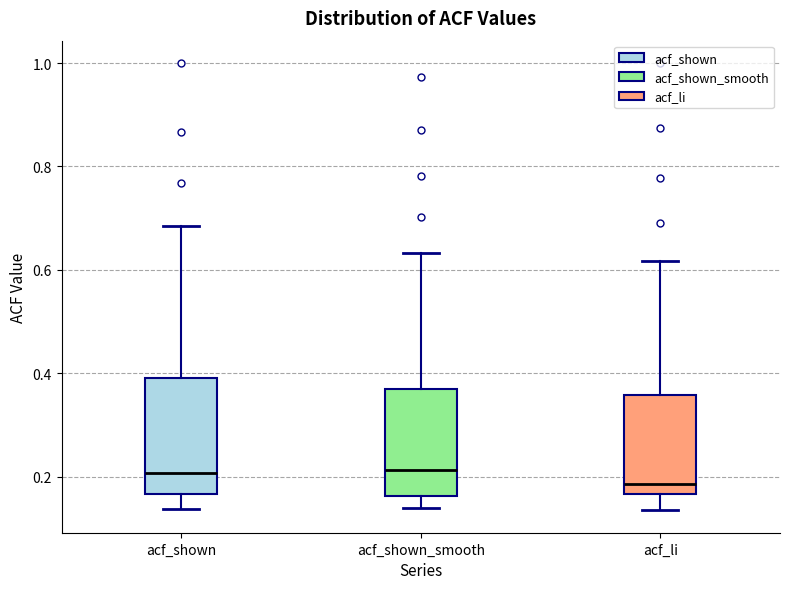

Where is the upper edge of the box for acf_shown_smooth on the y-axis? The values are not printed on the chart, so give them approximately, as read against the axis.

0.38